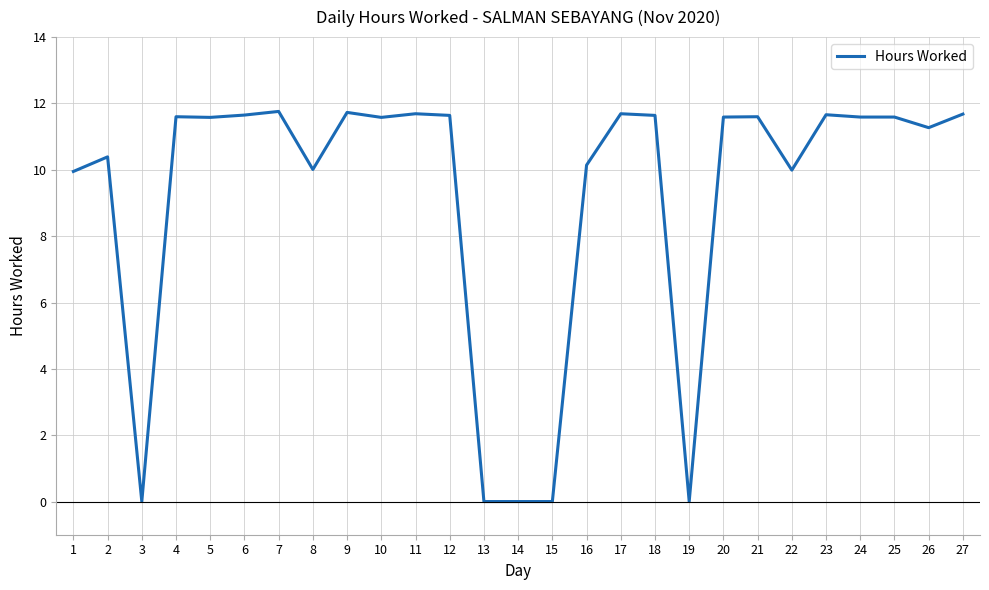

Which has a higher value, 14 or 25?

25